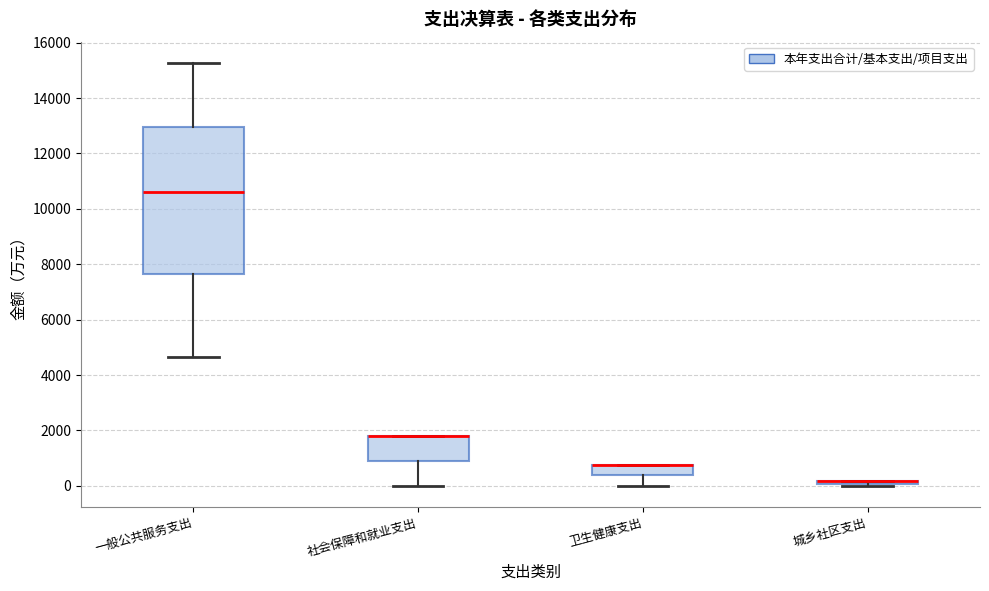

Comparing the boxes themselves (not the whiskers), which one is the tallest?

一般公共服务支出